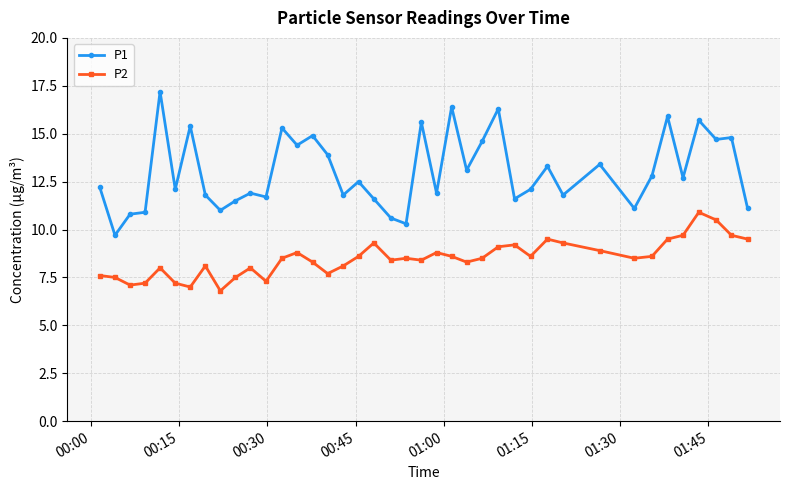

True or false: P1 has more than 1 points higher than both neighbors.

True